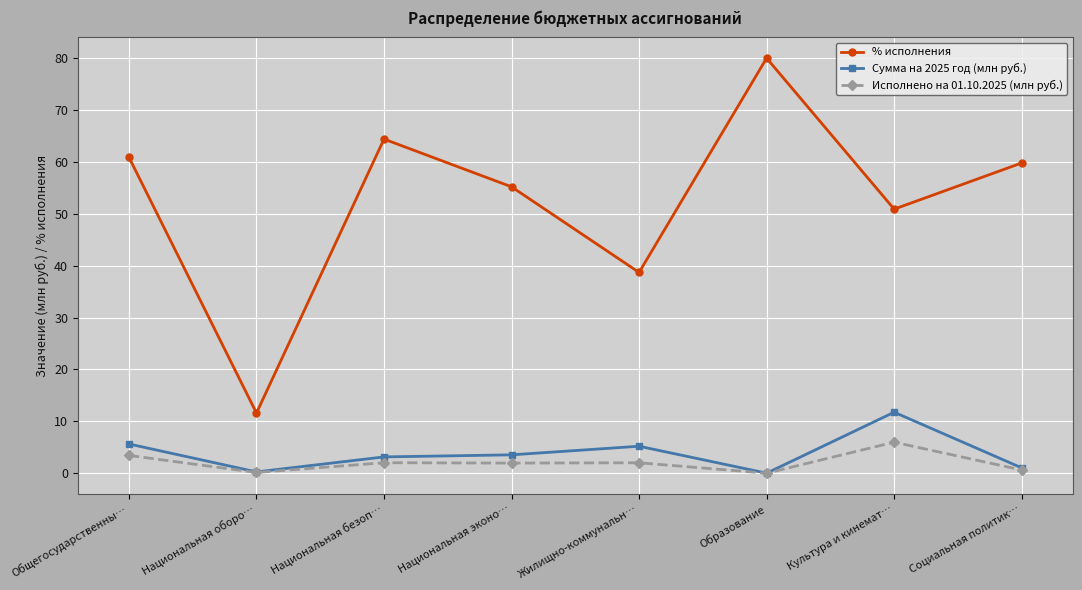

True or false: Сумма на 2025 год (млн руб.) has a value of 1.0 at Социальная политик….

True